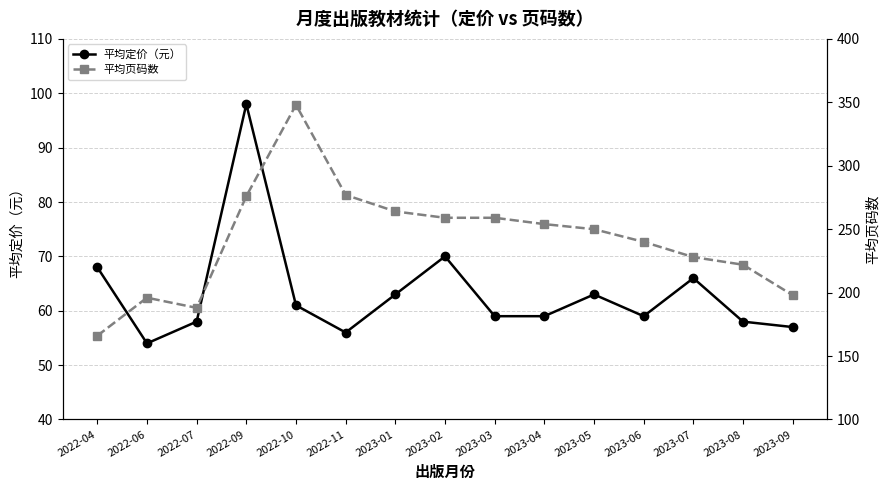

At which category does 平均页码数 reach its first local valley?

2022-07